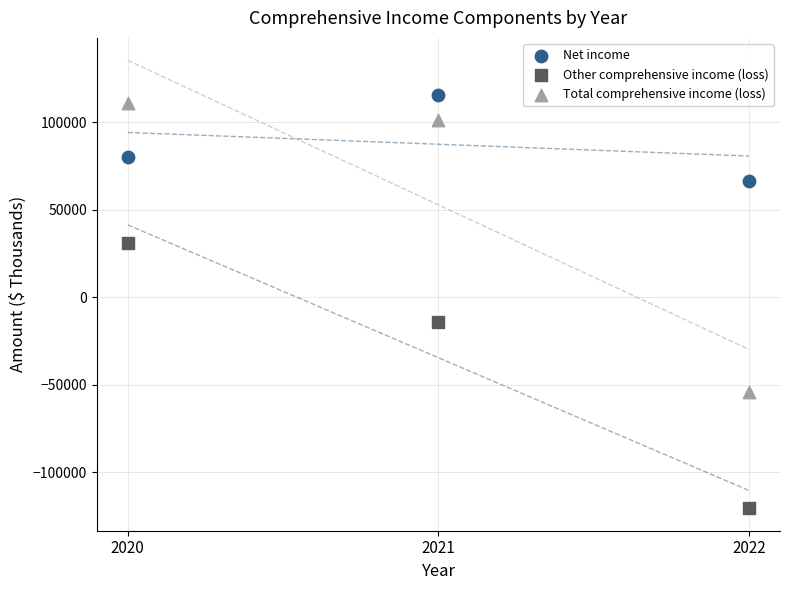

Across all data points, what is the average X value?

2021